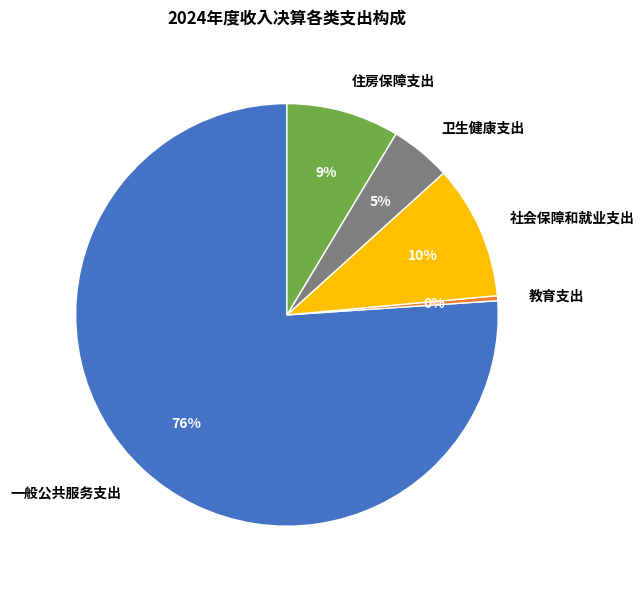

Does any single category account for the majority?

Yes